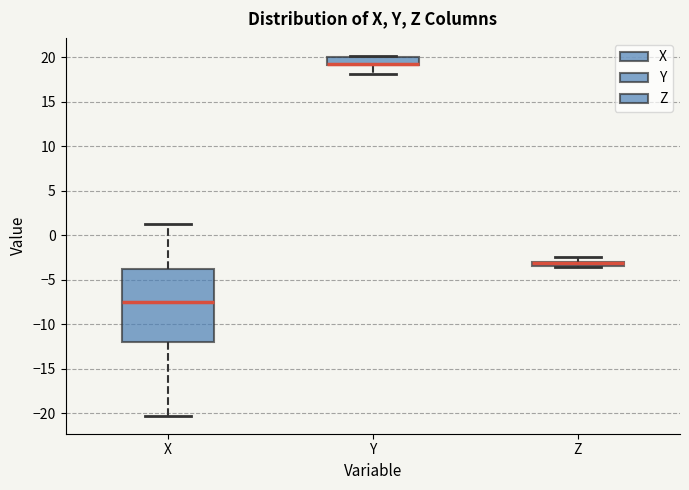

Which box is the tallest, from its lower edge to its upper edge?

X